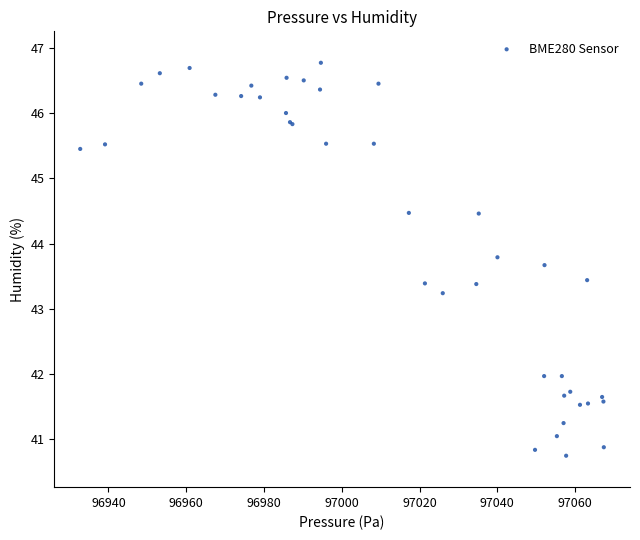

What Y value in the scatter plot is closest to 43?

43.2